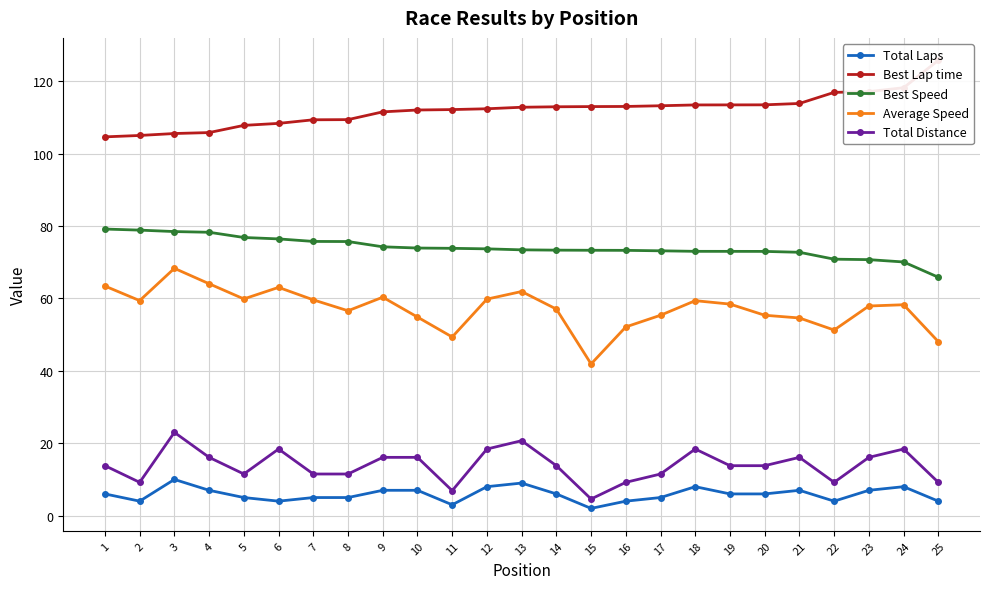

Reading left to right, transcribe all the data shown in this chart.

Total Laps: 6.0	4.0	10.0	7.0	5.0	4.0	5.0	5.0	7.0	7.0	3.0	8.0	9.0	6.0	2.0	4.0	5.0	8.0	6.0	6.0	7.0	4.0	7.0	8.0	4.0
Best Lap time: 104.6	105.0	105.5	105.8	107.8	108.3	109.3	109.4	111.5	112.0	112.2	112.4	112.8	112.9	113.0	113.0	113.2	113.4	113.4	113.5	113.8	116.9	117.1	118.2	125.8
Best Speed: 79.2	78.9	78.5	78.3	76.8	76.4	75.7	75.7	74.2	73.9	73.8	73.7	73.4	73.3	73.3	73.3	73.1	73.0	73.0	73.0	72.7	70.8	70.7	70.1	65.8
Average Speed: 63.4	59.4	68.3	64.0	59.9	63.0	59.6	56.6	60.3	54.8	49.3	59.8	61.9	57.0	41.9	52.1	55.3	59.4	58.4	55.3	54.6	51.3	57.9	58.2	48.0
Total Distance: 13.8	9.2	23.0	16.1	11.5	18.4	11.5	11.5	16.1	16.1	6.9	18.4	20.7	13.8	4.6	9.2	11.5	18.4	13.8	13.8	16.1	9.2	16.1	18.4	9.2